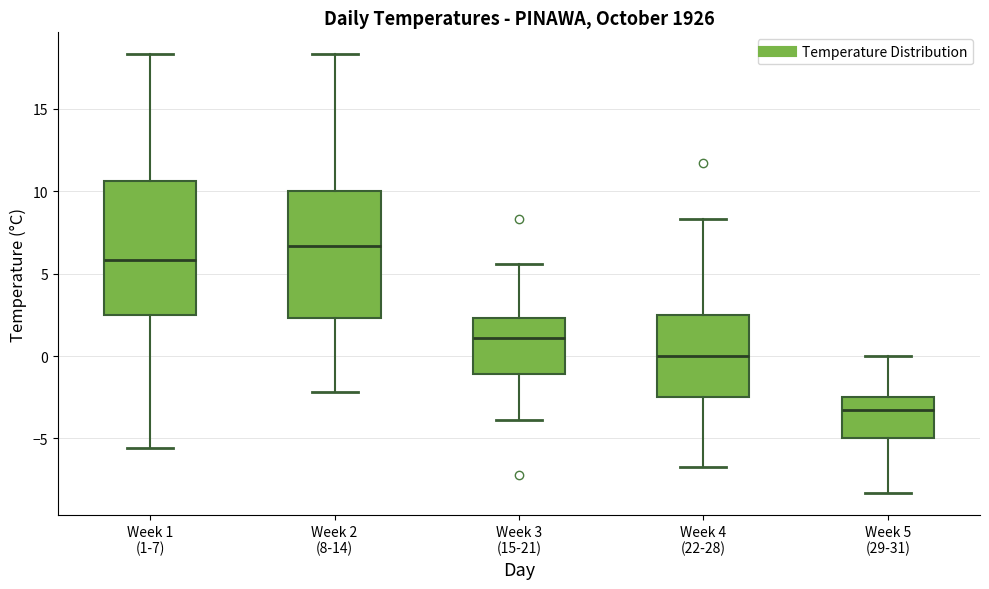

Where does the upper whisker of the box for Week 2 (8-14) end on the y-axis? The values are not printed on the chart, so give them approximately, as read against the axis.

18.5